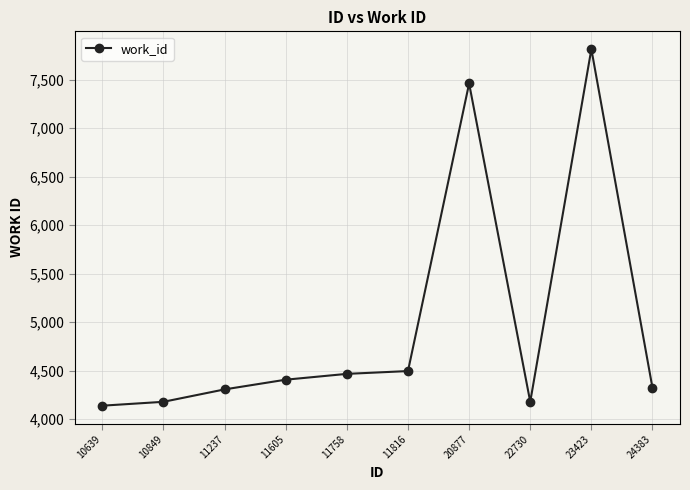

What is the value of the 5th point from the left?

4466